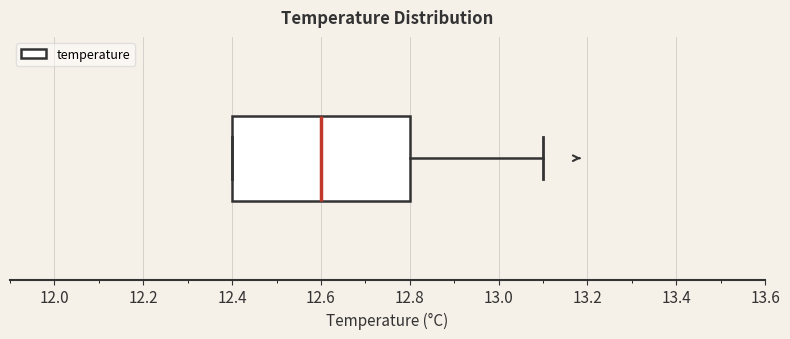

Where is the right edge of the box on the x-axis? The values are not printed on the chart, so give them approximately, as read against the axis.

12.8